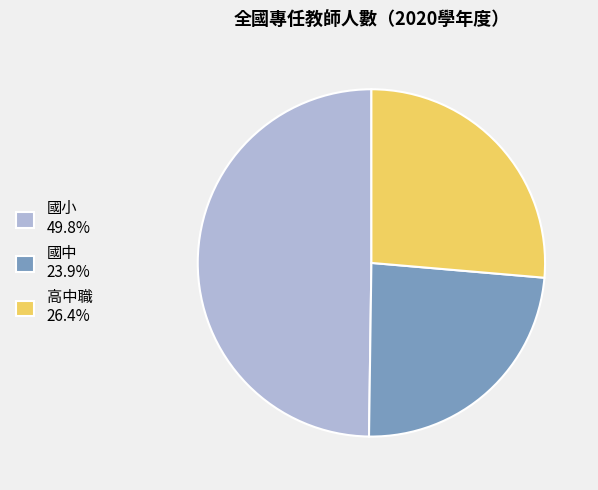

What is the ratio of the value at 高中職 26.4% to the value at 國小 49.8%?

0.5